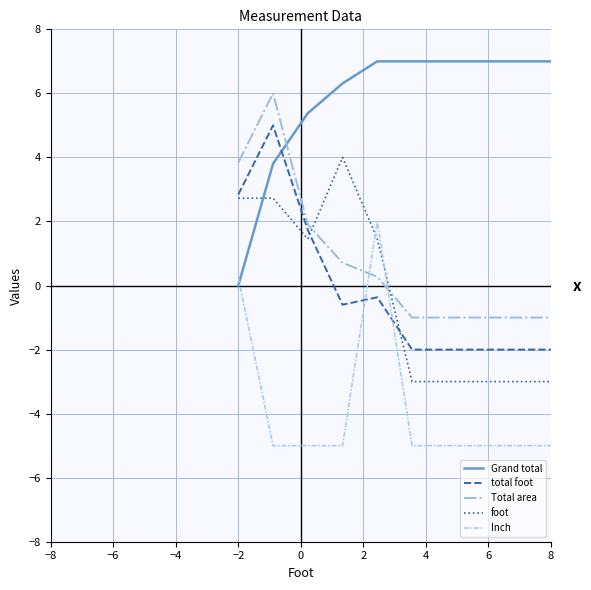

How many lines are shown in the chart?

5